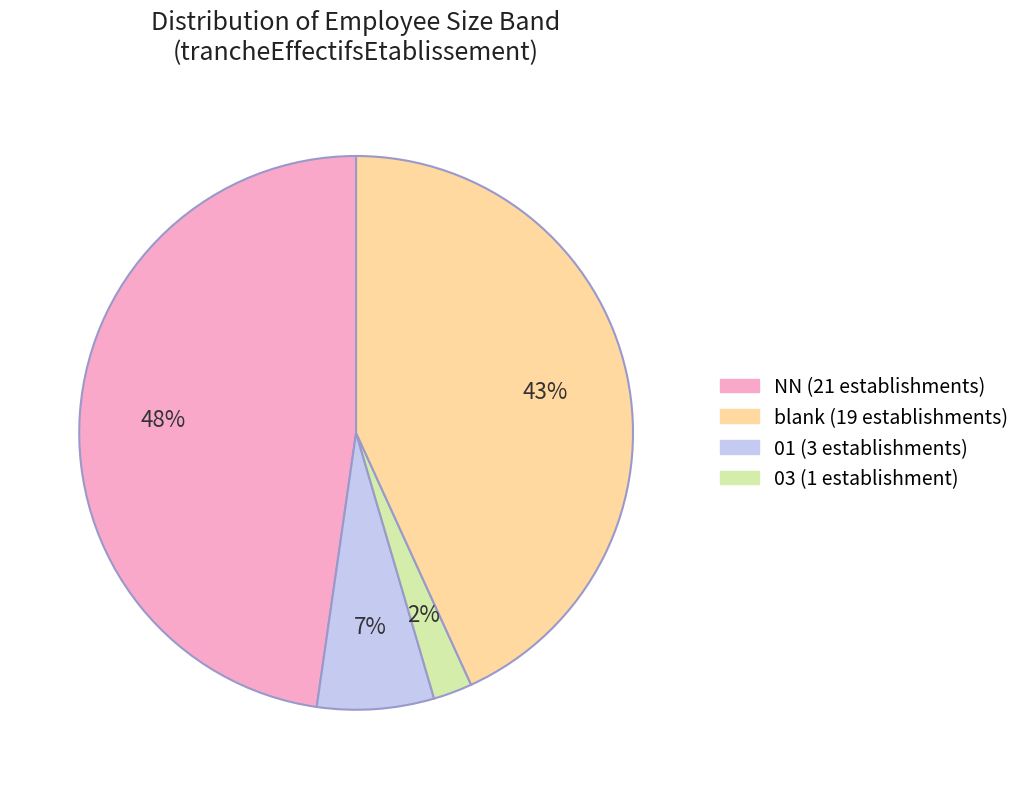

To the nearest percent, what is the average slice percentage?

25%